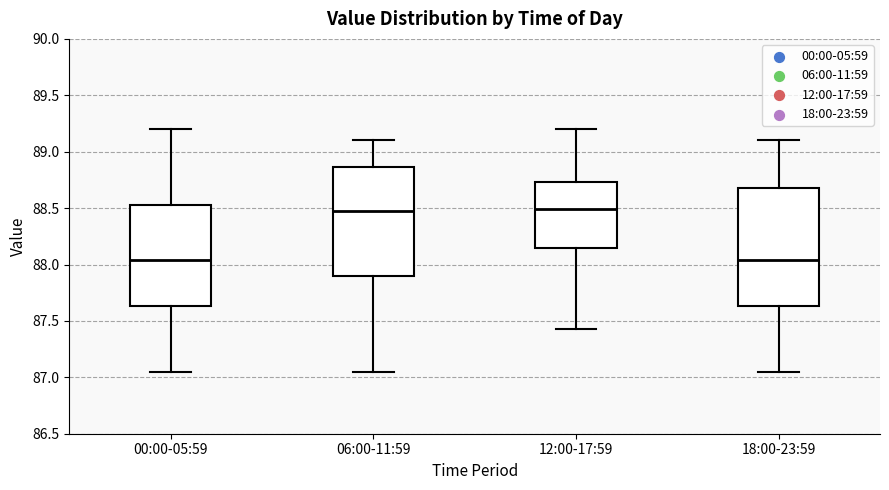

Which box is the tallest, from its lower edge to its upper edge?

18:00-23:59